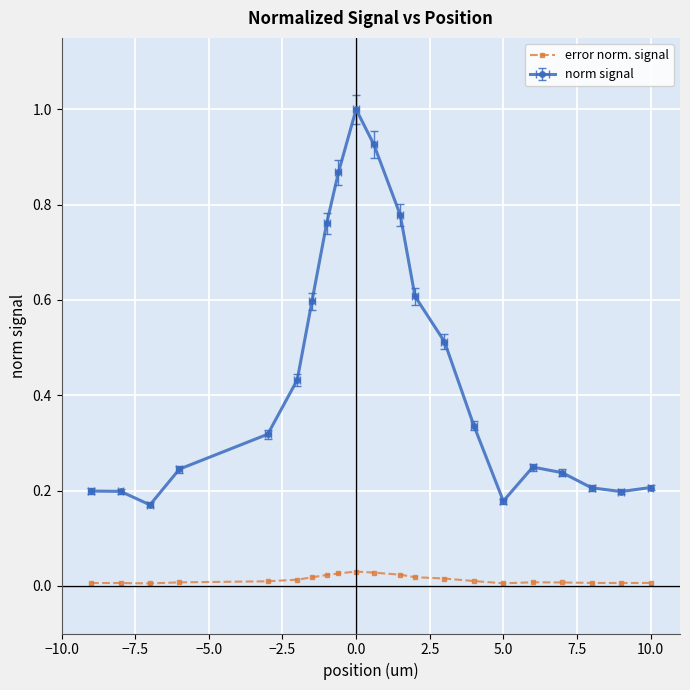

Is it true that the value at 11 is 0.0?

False